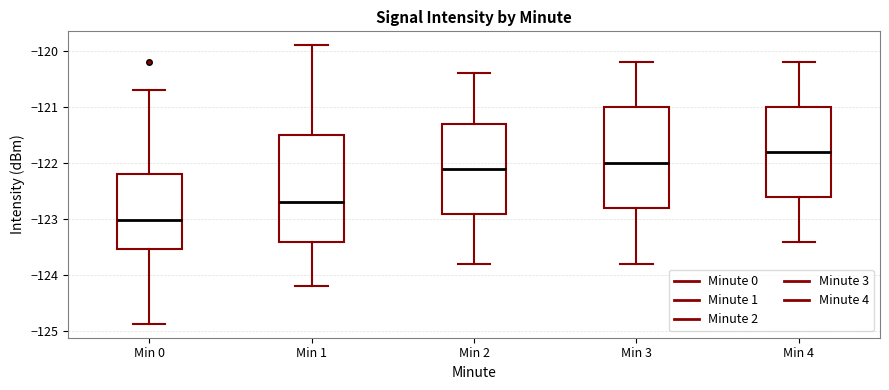

Reading left to right, transcribe this box plot: for each box, give where its median line is, the range the box spans, and where its two whiskers end, as read against the y-axis. The values are not printed on the chart, so give them approximately, as read against the axis.

Min 0: median -123.0, box -123.5 to -122.2, whiskers -124.9 to -120.7
Min 1: median -122.7, box -123.4 to -121.5, whiskers -124.2 to -119.9
Min 2: median -122.1, box -122.9 to -121.3, whiskers -123.8 to -120.4
Min 3: median -122.0, box -122.8 to -121.0, whiskers -123.8 to -120.2
Min 4: median -121.8, box -122.6 to -121.0, whiskers -123.4 to -120.2